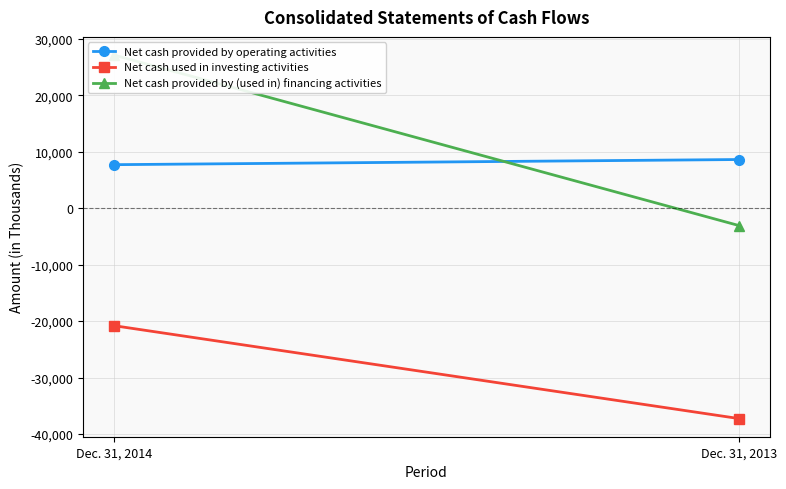

List the labels in order of Net cash used in investing activities value, largest first.

Dec. 31, 2014, Dec. 31, 2013